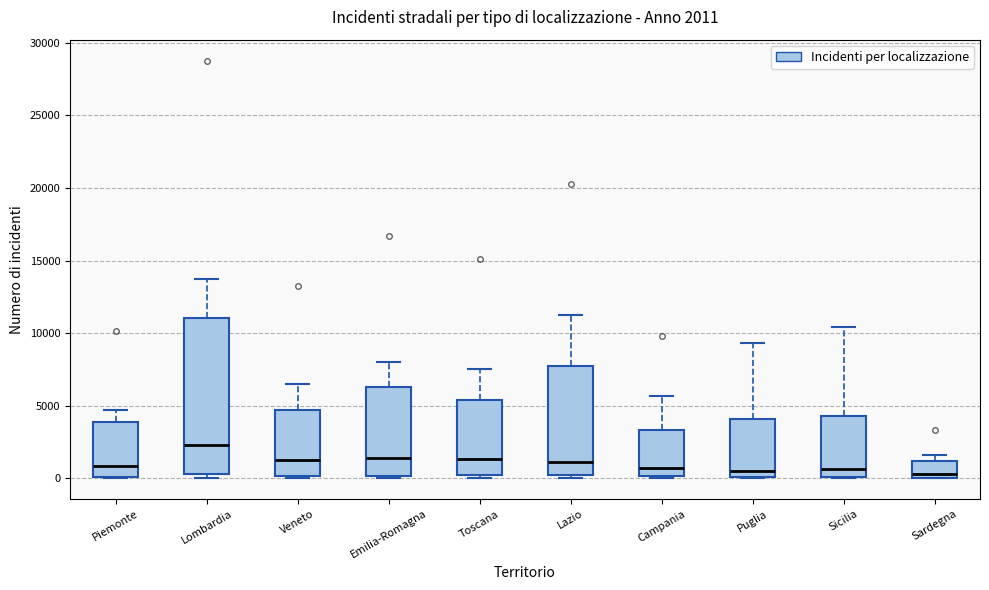

Comparing the boxes themselves (not the whiskers), which one is the tallest?

Lombardia